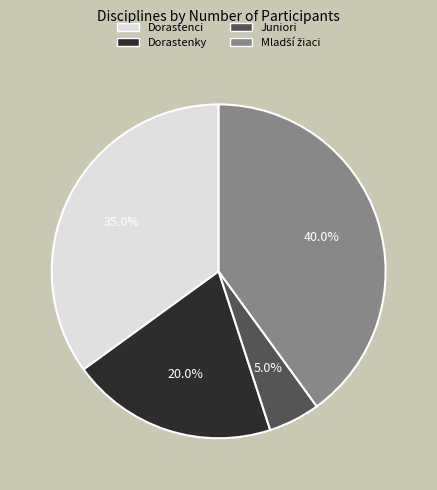

Is there a majority slice in this chart?

No